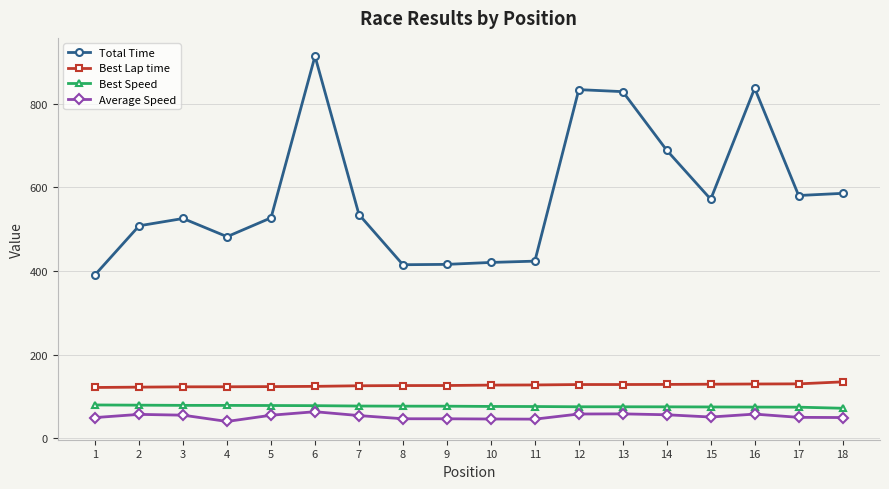

True or false: Best Lap time and Best Speed cross at least once.

False